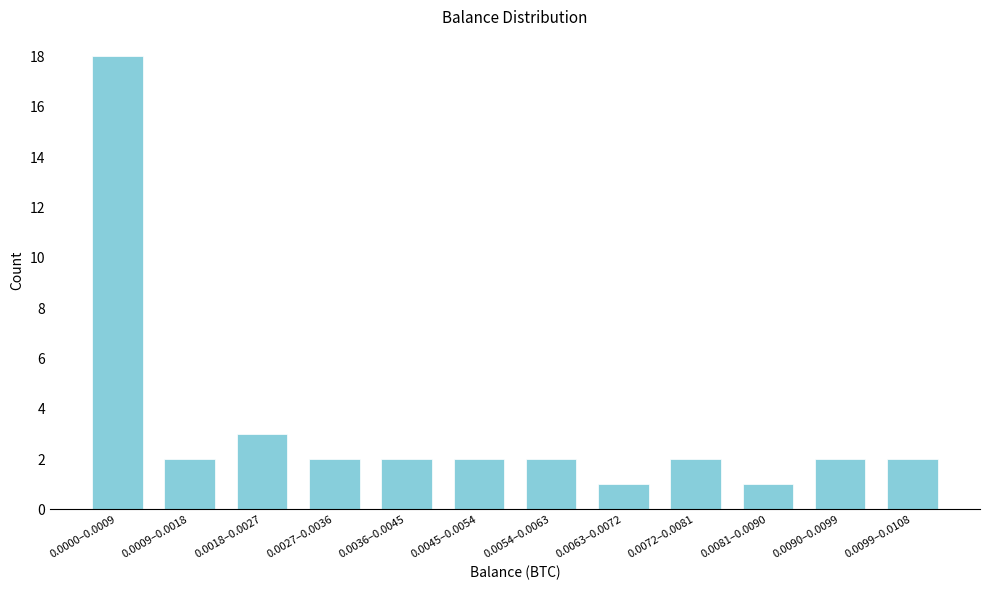

Reading left to right, list all the values displayed in this chart.

0.0000–0.0009=18	0.0009–0.0018=2	0.0018–0.0027=3	0.0027–0.0036=2	0.0036–0.0045=2	0.0045–0.0054=2	0.0054–0.0063=2	0.0063–0.0072=1	0.0072–0.0081=2	0.0081–0.0090=1	0.0090–0.0099=2	0.0099–0.0108=2